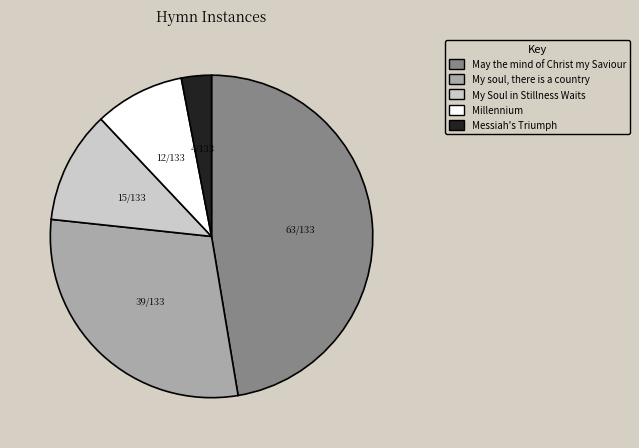

True or false: Messiah's Triumph accounts for 16% of the total.

False